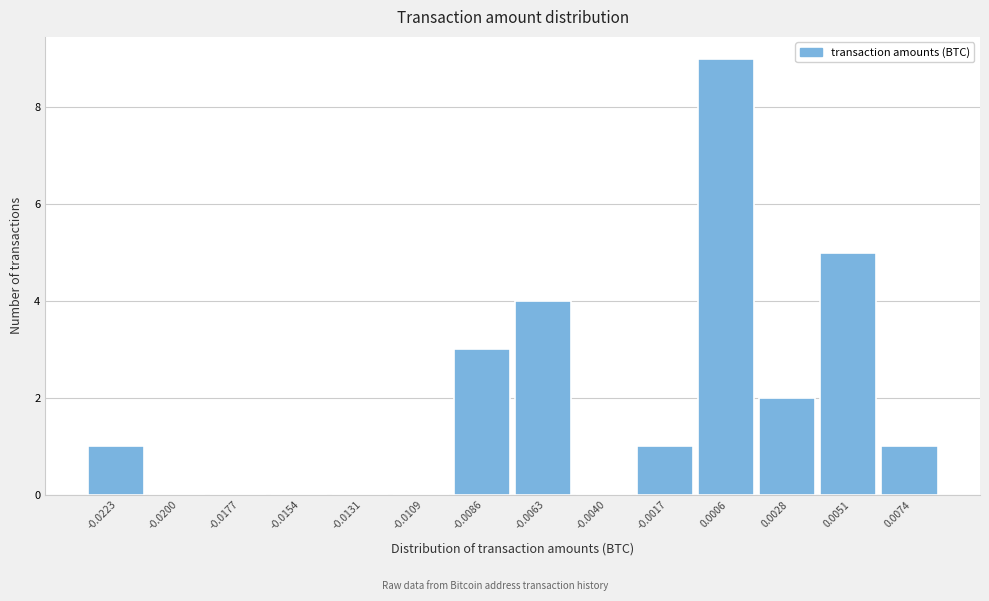

Reading left to right, list all the values displayed in this chart.

-0.0223=1	-0.0200=0	-0.0177=0	-0.0154=0	-0.0131=0	-0.0109=0	-0.0086=3	-0.0063=4	-0.0040=0	-0.0017=1	0.0006=9	0.0028=2	0.0051=5	0.0074=1